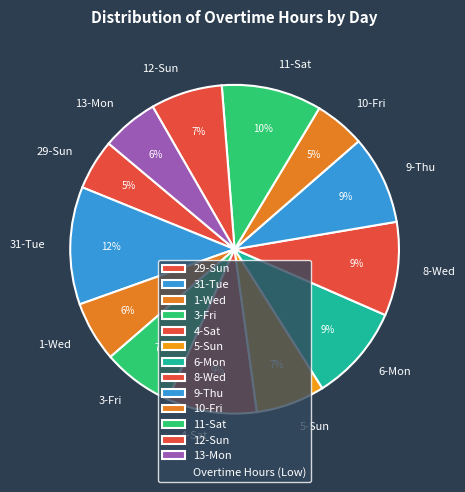

To the nearest percent, what is the difference between the 31-Tue and 29-Sun slice percentages?

7%